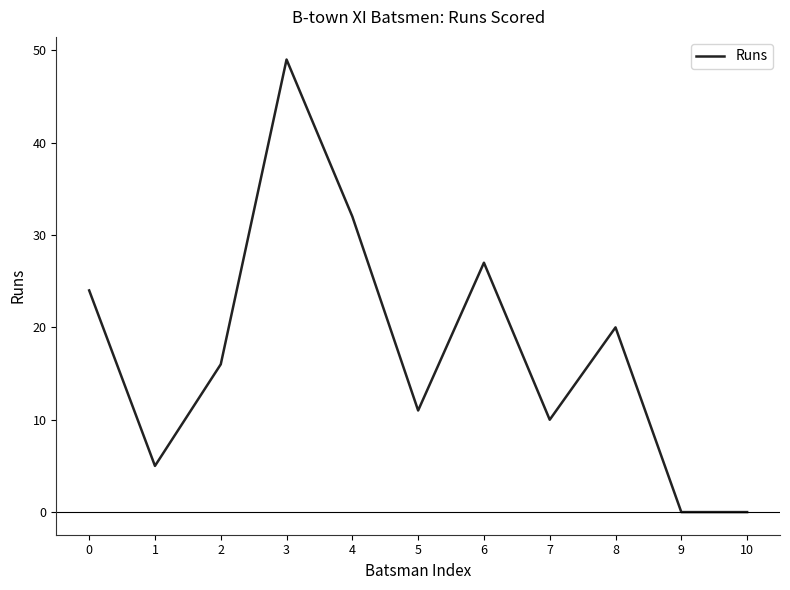

What is the change in value from 4 to 8?

-12